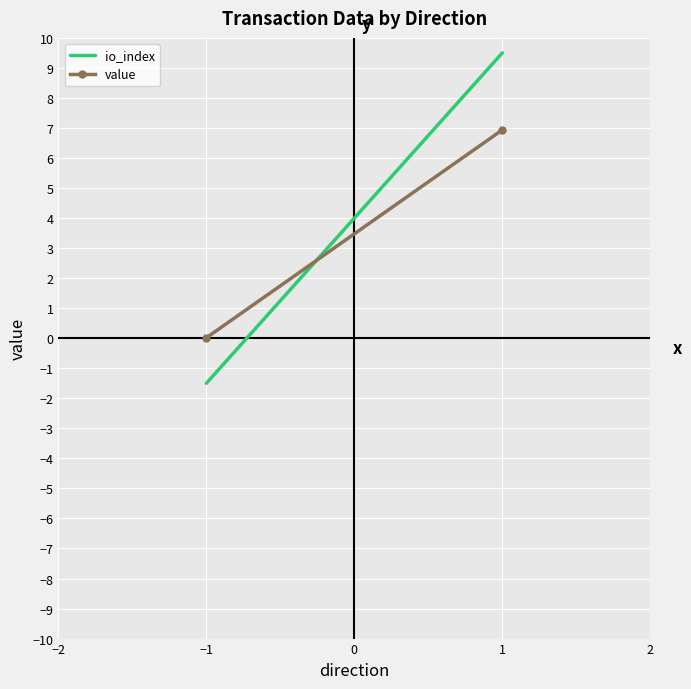

Count the number of data series in this chart.

2